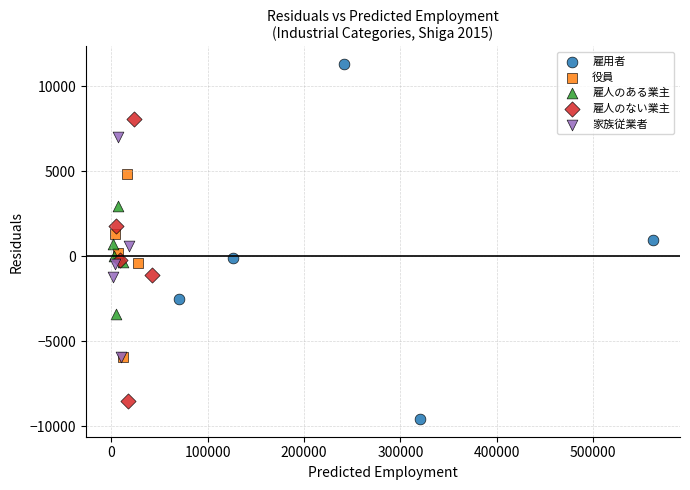

Which series reaches the maximum Y coordinate?

雇用者